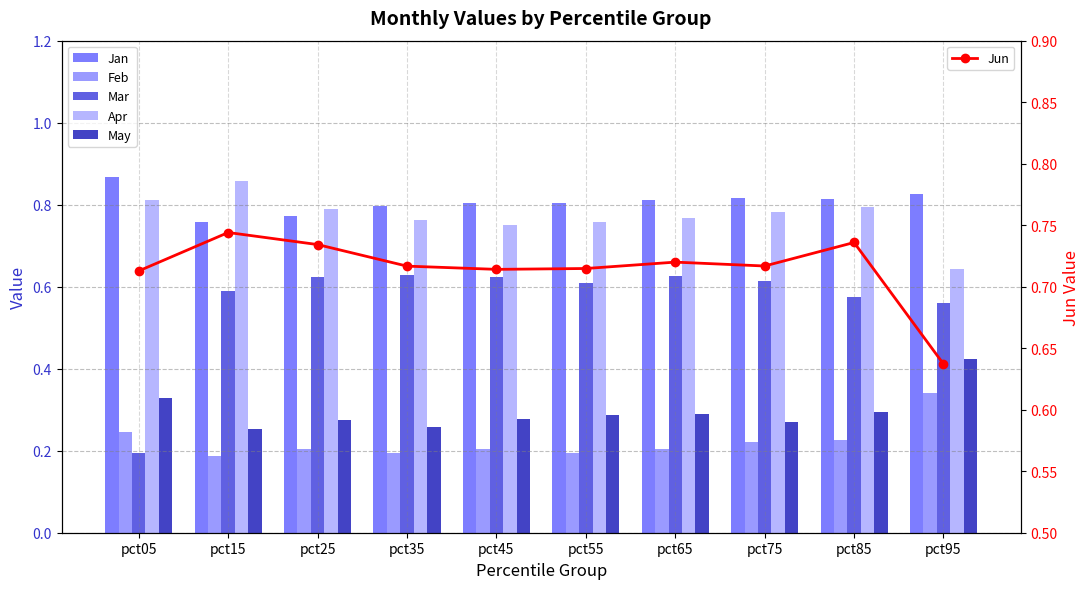

What is the minimum value shown in the chart?

0.2